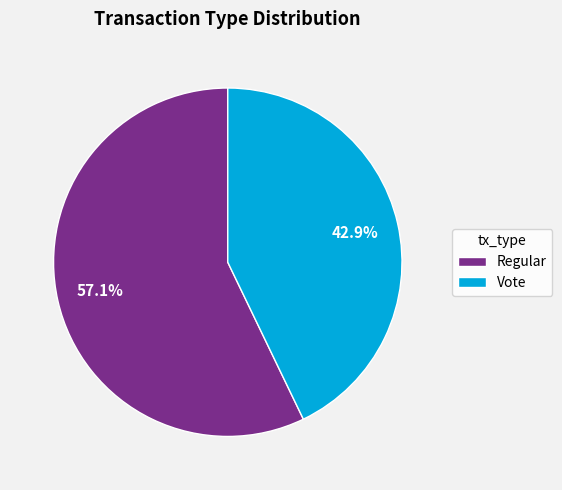

To the nearest percent, what percentage of the pie is Vote?

43%